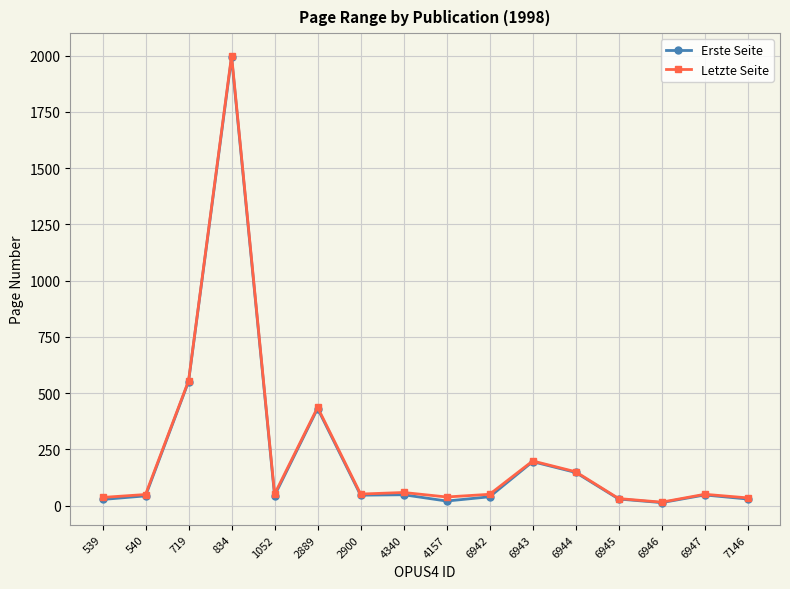

At which label is Letzte Seite closest to 1008?

719